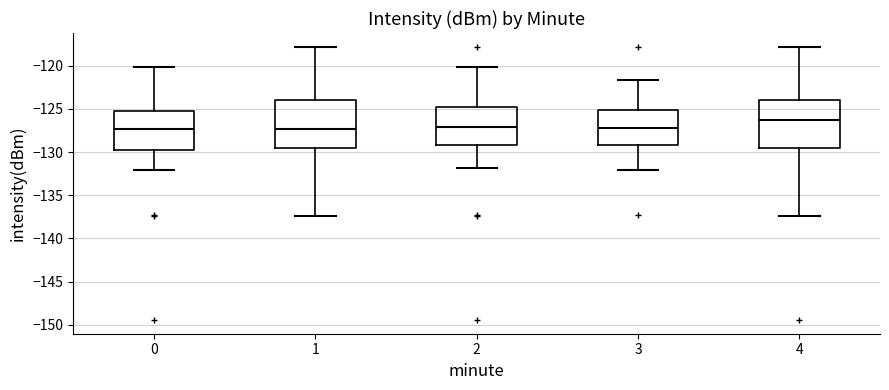

Where does the median line of the box at x = 3 sit on the y-axis? The values are not printed on the chart, so give them approximately, as read against the axis.

-127.0